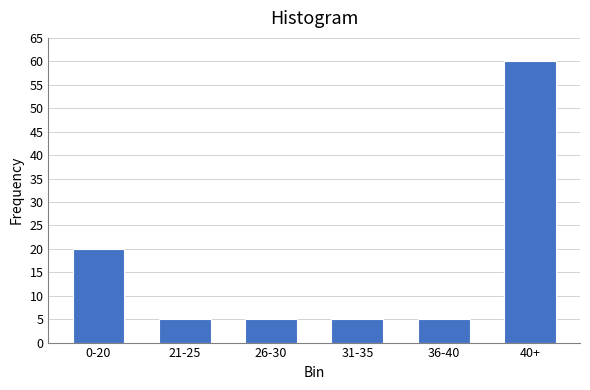

Reading left to right, what are all the values shown in this chart?

0-20=20	21-25=5	26-30=5	31-35=5	36-40=5	40+=60